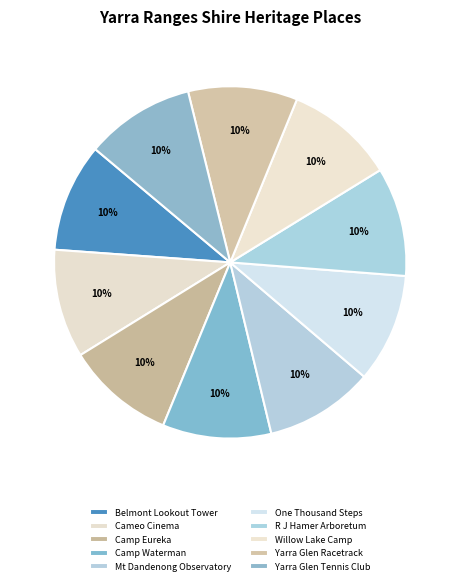

What percentage is the Belmont Lookout Tower slice, to the nearest percent?

10%